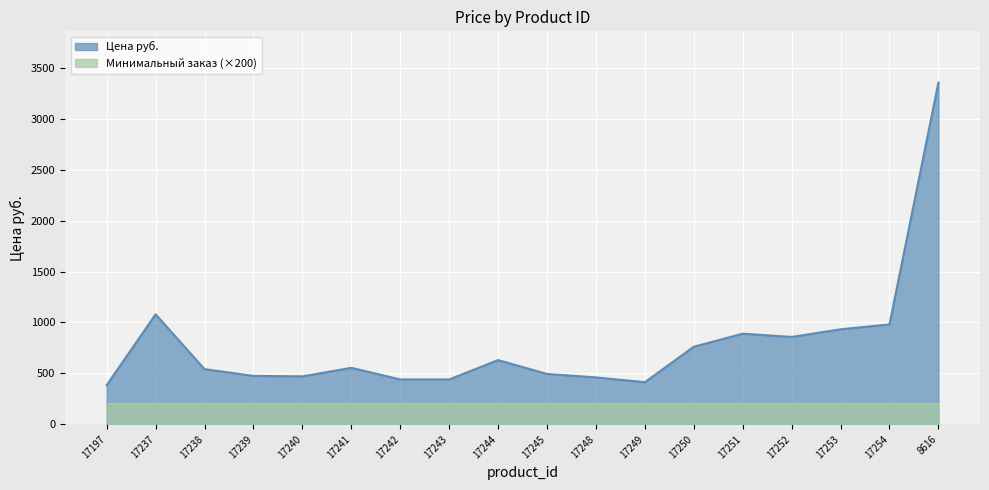

Reading right to left, list all the values displayed in this chart.

3354	981	933	858	890	762	414	461	495	631	441	441	555	471	476	542	1080	385